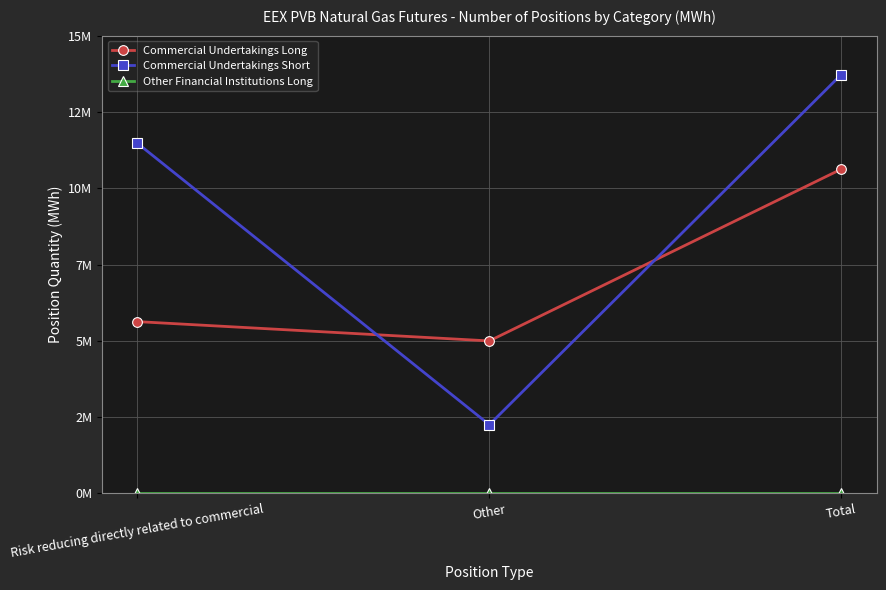

Does the chart have visible grid lines?

Yes